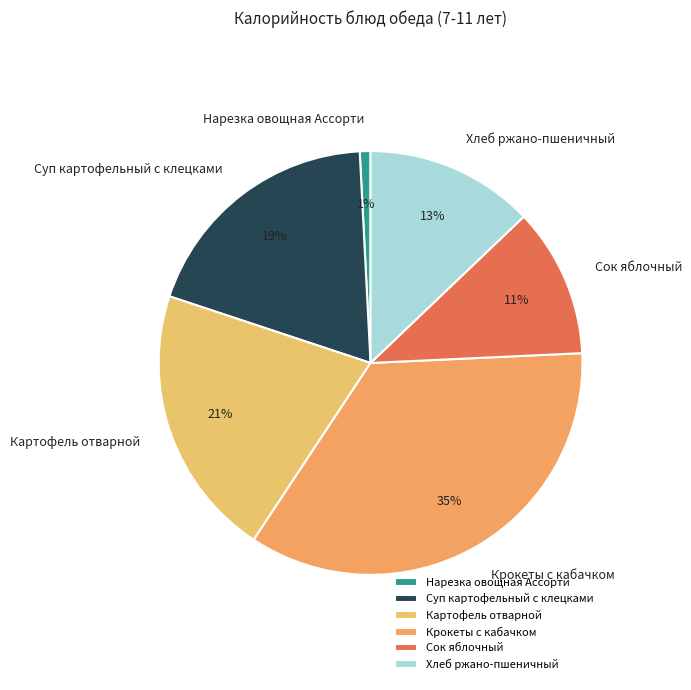

Is the sum of Картофель отварной and Сок яблочный greater than half?

No